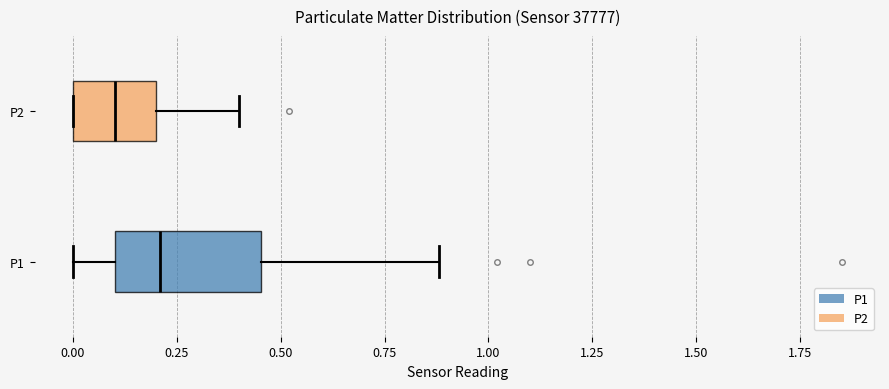

Where does the median line of the box for P1 sit on the x-axis? The values are not printed on the chart, so give them approximately, as read against the axis.

0.20